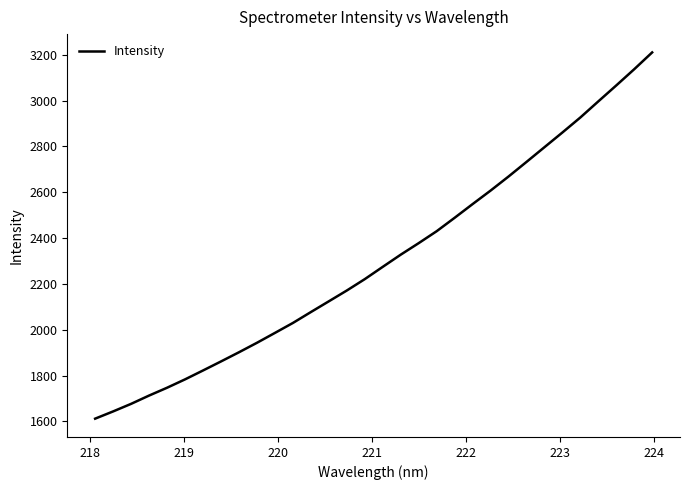

What is the sum of all values?

73758.7